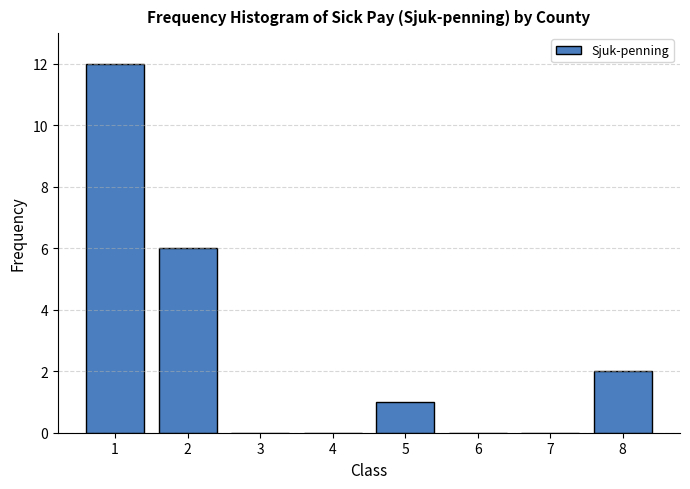

Reading left to right, transcribe all the data shown in this chart.

1=12	2=6	3=0	4=0	5=1	6=0	7=0	8=2